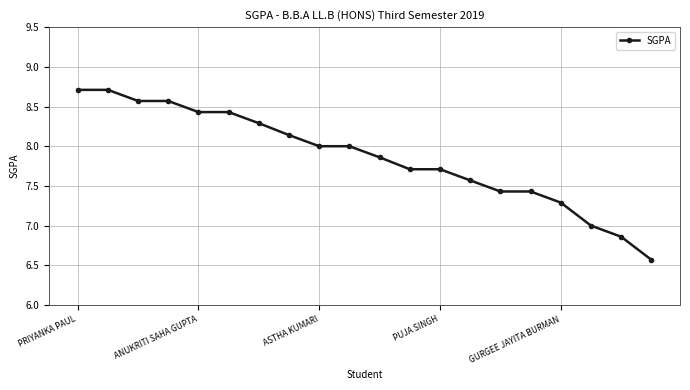

How many lines are shown in the chart?

1